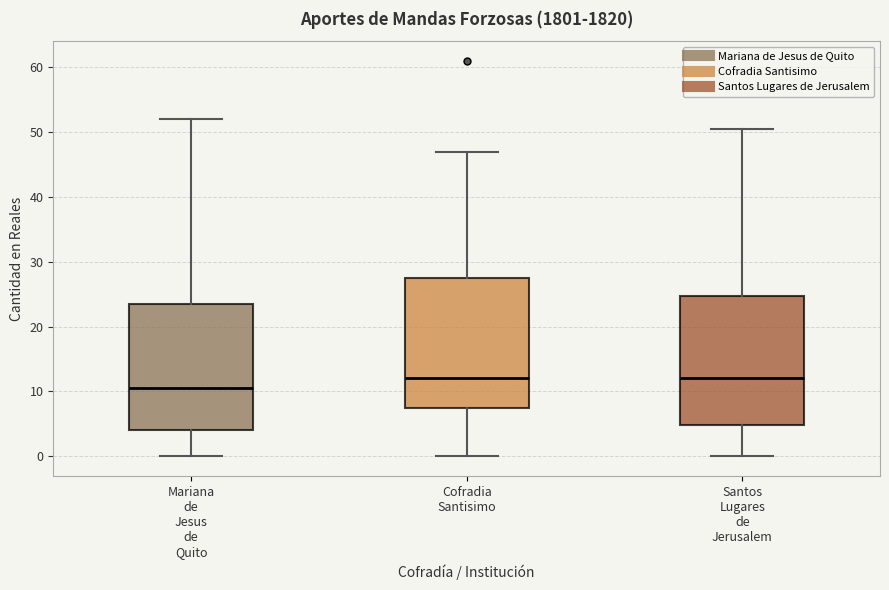

Reading left to right, transcribe this box plot: for each box, give where its median line is, the range the box spans, and where its two whiskers end, as read against the y-axis. The values are not printed on the chart, so give them approximately, as read against the axis.

Mariana de Jesus de Quito: median 11, box 4 to 24, whiskers 0 to 52
Cofradia Santisimo: median 12, box 8 to 28, whiskers 0 to 47
Santos Lugares de Jerusalem: median 12, box 5 to 25, whiskers 0 to 51